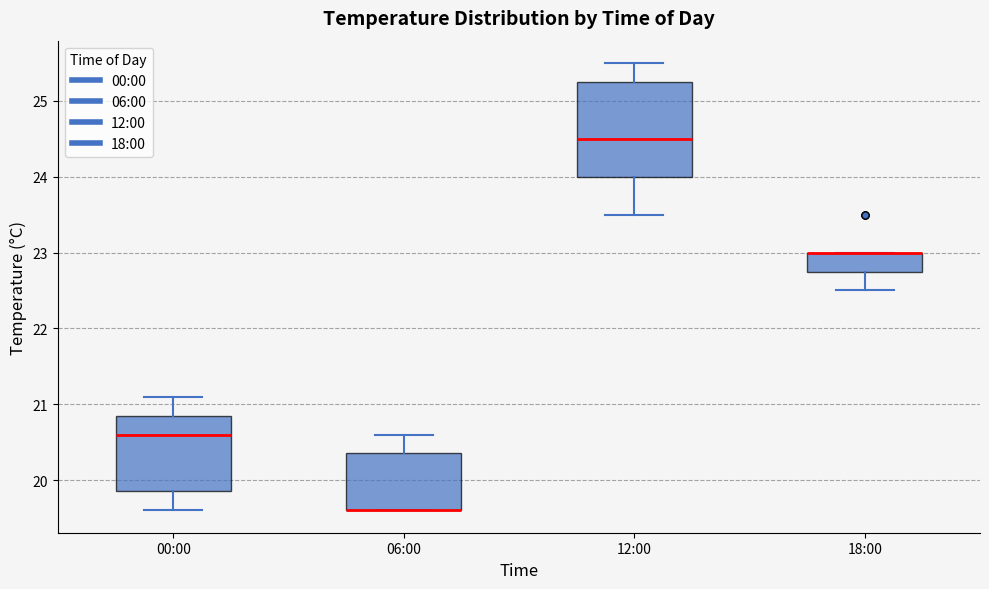

Reading left to right, read every box against the y-axis: the position of its median line, the range the box covers, and the ends of its whiskers. The values are not printed on the chart, so give them approximately, as read against the axis.

00:00: median 20.6, box 19.9 to 20.9, whiskers 19.6 to 21.1
06:00: median 19.6 (drawn on the box's lower edge), box 19.6 to 20.4, whiskers 19.6 to 20.6
12:00: median 24.5, box 24.0 to 25.3, whiskers 23.5 to 25.5
18:00: median 23.0 (drawn on the box's upper edge), box 22.8 to 23.0, whiskers 22.5 to 23.0